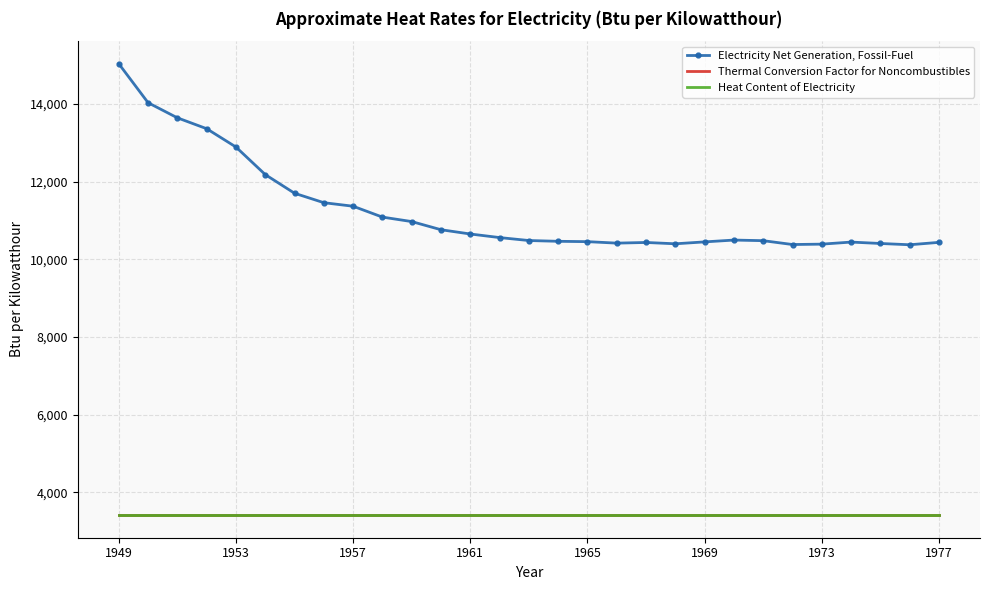

What are all the series names shown in the legend?

Electricity Net Generation, Fossil-Fuel, Thermal Conversion Factor for Noncombustibles, Heat Content of Electricity